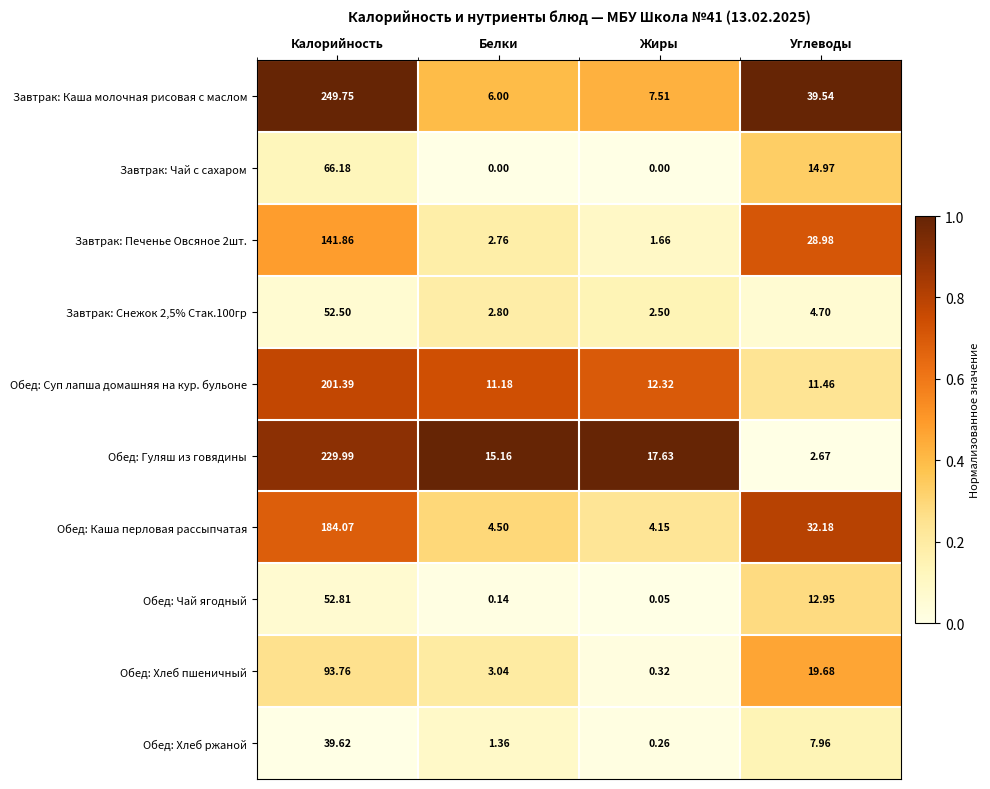

Which series has the widest spread of values?

Завтрак: Каша молочная рисовая с маслом